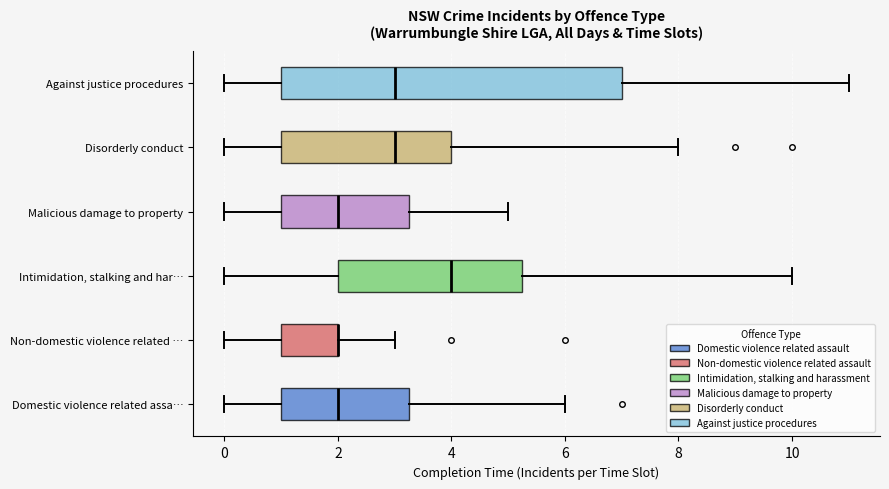

Reading bottom to top, read every box against the x-axis: the position of its median line, the range the box covers, and the ends of its whiskers. The values are not printed on the chart, so give them approximately, as read against the axis.

Domestic violence related assa…: median 2.0, box 1.0 to 3.2, whiskers 0.0 to 6.0
Non-domestic violence related …: median 2.0 (drawn on the box's right edge), box 1.0 to 2.0, whiskers 0.0 to 3.0
Intimidation, stalking and har…: median 4.0, box 2.0 to 5.2, whiskers 0.0 to 10.0
Malicious damage to property: median 2.0, box 1.0 to 3.2, whiskers 0.0 to 5.0
Disorderly conduct: median 3.0, box 1.0 to 4.0, whiskers 0.0 to 8.0
Against justice procedures: median 3.0, box 1.0 to 7.0, whiskers 0.0 to 11.0